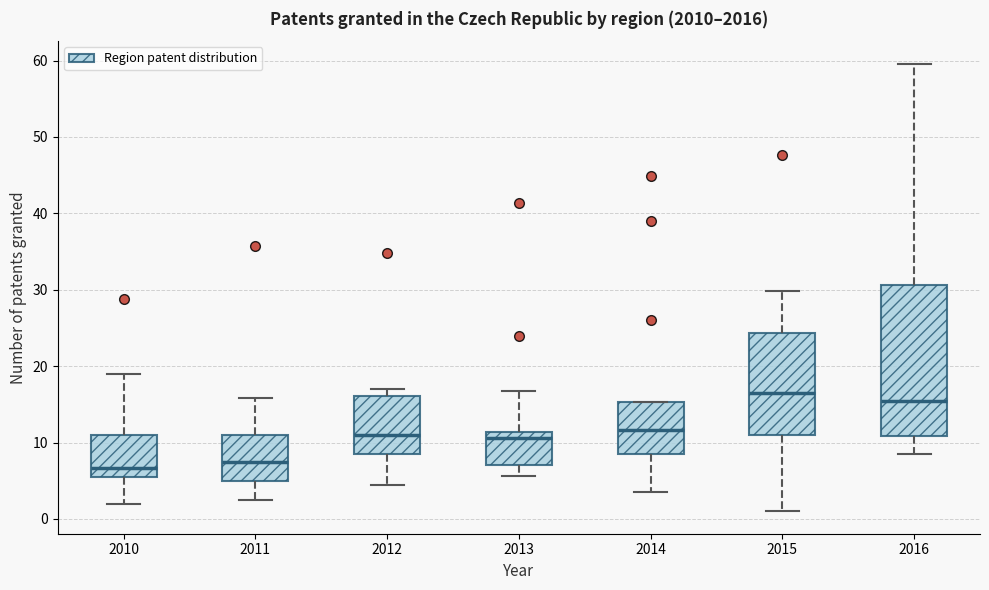

Reading left to right, transcribe this box plot: for each box, give where its median line is, the range the box spans, and where its two whiskers end, as read against the y-axis. The values are not printed on the chart, so give them approximately, as read against the axis.

2010: median 7, box 6 to 11, whiskers 2 to 19
2011: median 7, box 5 to 11, whiskers 3 to 16
2012: median 11, box 9 to 16, whiskers 5 to 17
2013: median 11 (just below the box's upper edge), box 7 to 11, whiskers 6 to 17
2014: median 12, box 9 to 15, whiskers 4 to 15
2015: median 17, box 11 to 24, whiskers 1 to 30
2016: median 16, box 11 to 31, whiskers 9 to 60